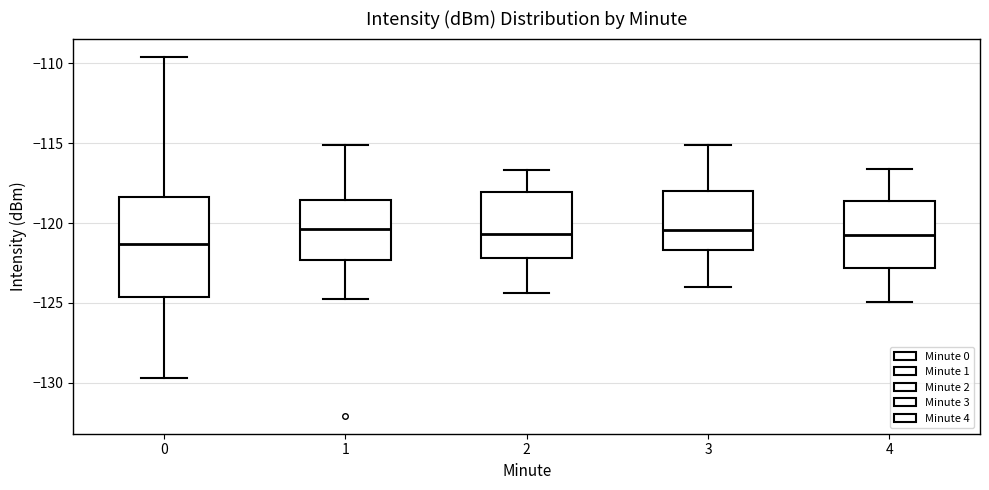

Reading left to right, transcribe this box plot: for each box, give where its median line is, the range the box spans, and where its two whiskers end, as read against the y-axis. The values are not printed on the chart, so give them approximately, as read against the axis.

0: median -121.5, box -124.5 to -118.5, whiskers -129.5 to -109.5
1: median -120.5, box -122.5 to -118.5, whiskers -124.5 to -115.0
2: median -120.5, box -122.0 to -118.0, whiskers -124.5 to -116.5
3: median -120.5, box -121.5 to -118.0, whiskers -124.0 to -115.0
4: median -120.5, box -123.0 to -118.5, whiskers -125.0 to -116.5